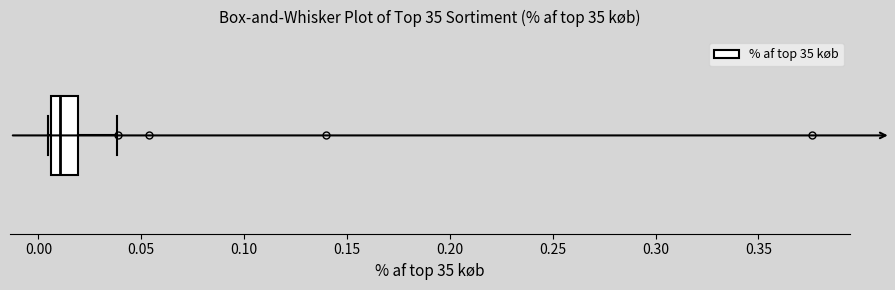

Transcribe this box plot: give where the median line is, the range the box spans, and where the two whiskers end, as read against the x-axis. The values are not printed on the chart, so give them approximately, as read against the axis.

median 0.010, box 0.005 to 0.020, whiskers 0.005 to 0.040